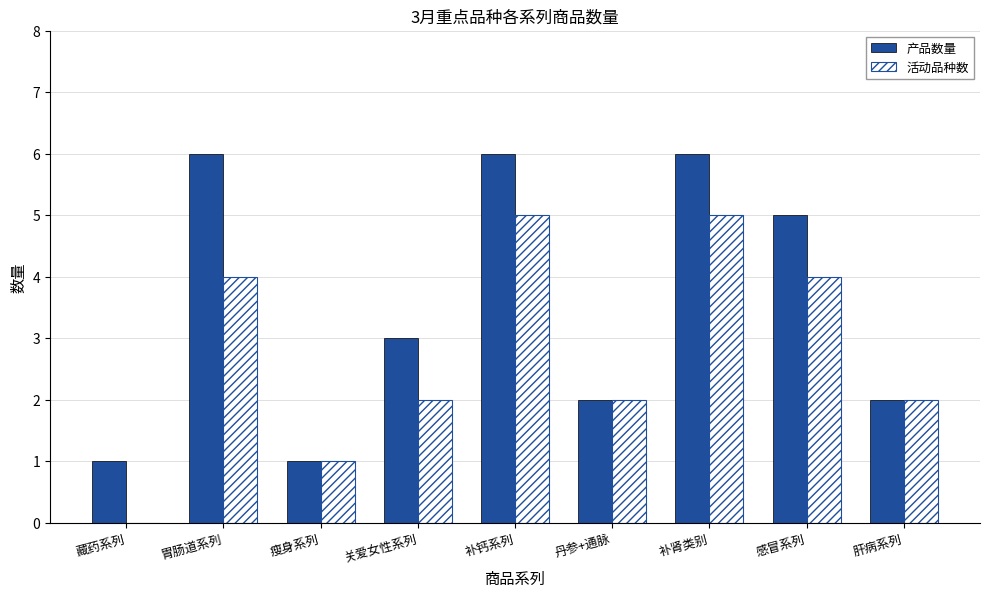

Is the value of 产品数量 at 补肾类别 greater than the value of 活动品种数 at 补钙系列?

Yes